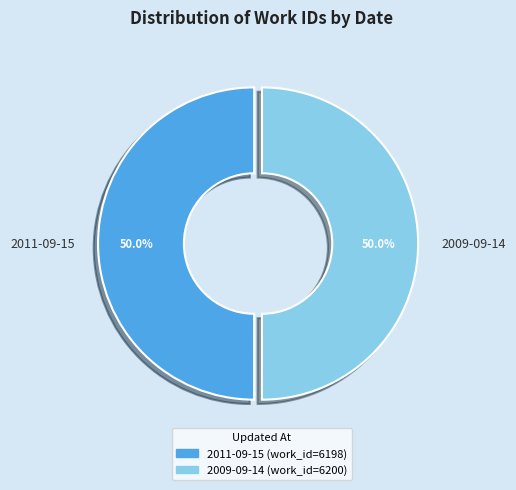

Approximately how many times larger is the value at 2009-09-14 compared to 2011-09-15?

1.0